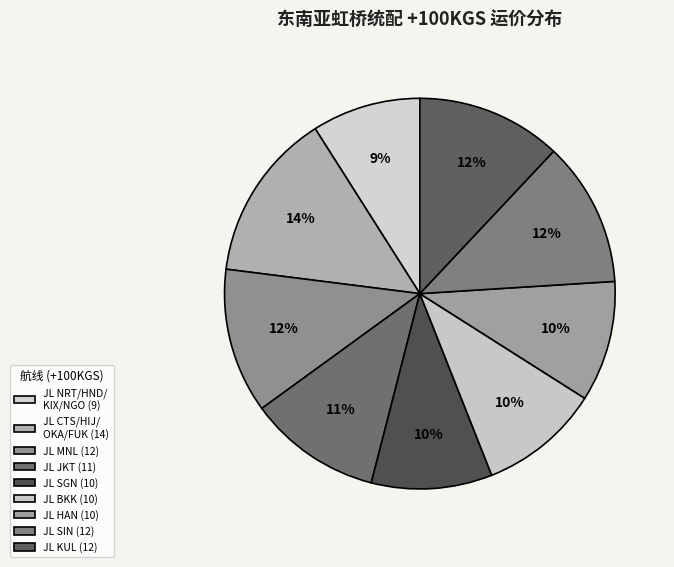

To the nearest percent, what is the difference between the largest and smallest slice percentages?

5%